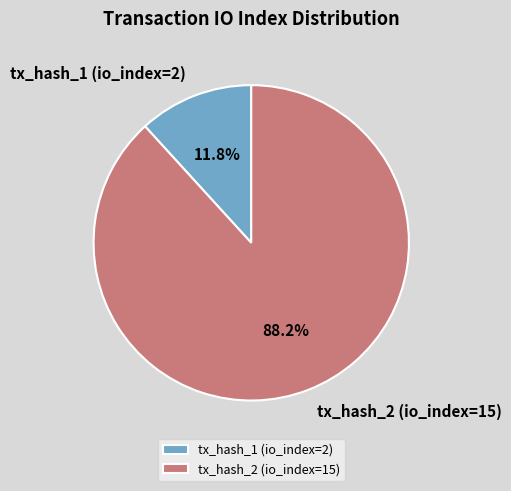

Rank the categories by value from lowest to highest.

tx_hash_1 (io_index=2), tx_hash_2 (io_index=15)